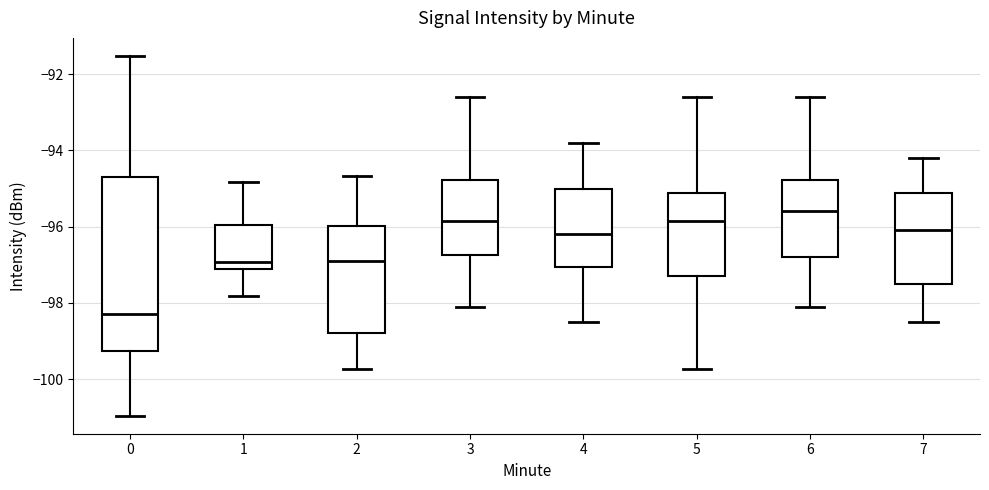

Reading left to right, read every box against the y-axis: the position of its median line, the range the box covers, and the ends of its whiskers. The values are not printed on the chart, so give them approximately, as read against the axis.

0: median -98.2, box -99.2 to -94.6, whiskers -101.0 to -91.6
1: median -97.0, box -97.2 to -96.0, whiskers -97.8 to -94.8
2: median -97.0, box -98.8 to -96.0, whiskers -99.8 to -94.6
3: median -95.8, box -96.8 to -94.8, whiskers -98.0 to -92.6
4: median -96.2, box -97.0 to -95.0, whiskers -98.4 to -93.8
5: median -95.8, box -97.2 to -95.2, whiskers -99.8 to -92.6
6: median -95.6, box -96.8 to -94.8, whiskers -98.0 to -92.6
7: median -96.0, box -97.4 to -95.2, whiskers -98.4 to -94.2